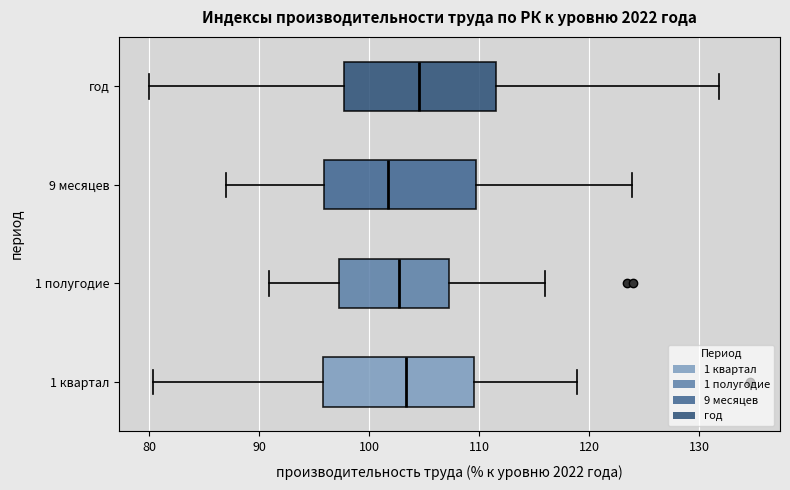

Which box has the furthest to the right median line?

год